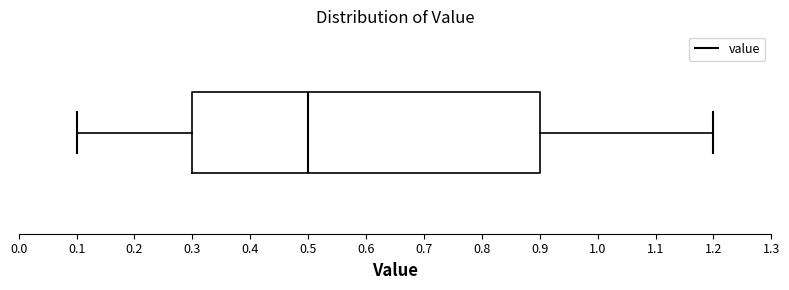

Transcribe this box plot: give where the median line is, the range the box spans, and where the two whiskers end, as read against the x-axis. The values are not printed on the chart, so give them approximately, as read against the axis.

median 0.5, box 0.3 to 0.9, whiskers 0.1 to 1.2